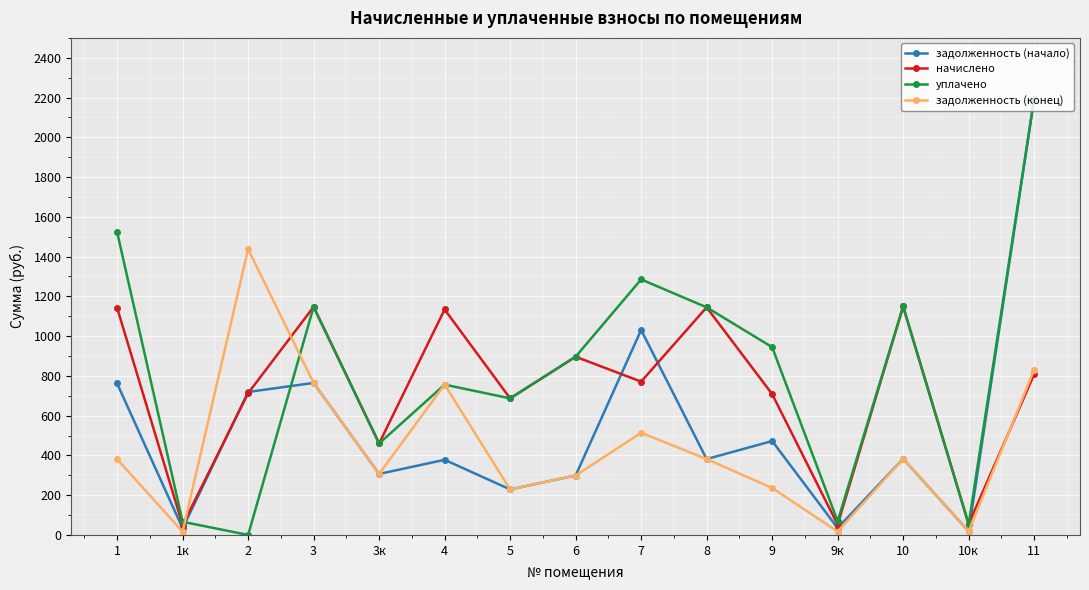

List the series in order of their overall mean, lowest first.

задолженность (конец), задолженность (начало), начислено, уплачено